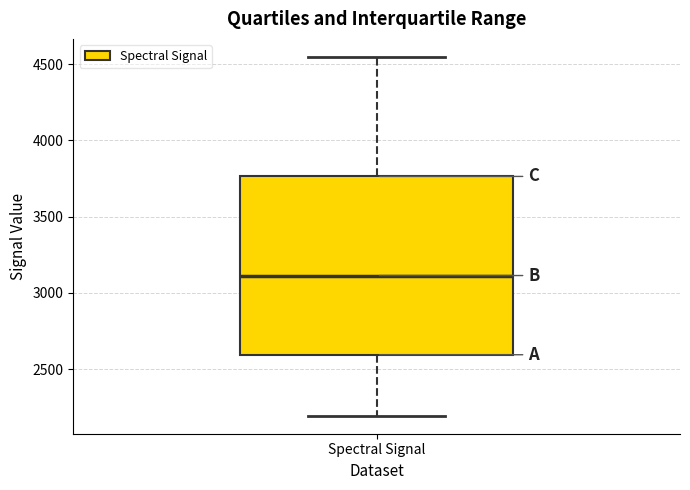

Where is the upper edge of the box for Spectral Signal on the y-axis? The values are not printed on the chart, so give them approximately, as read against the axis.

3750